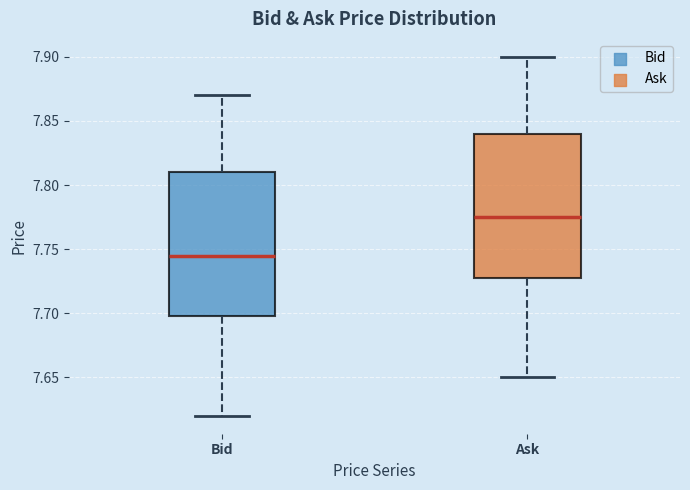

Reading left to right, read every box against the y-axis: the position of its median line, the range the box covers, and the ends of its whiskers. The values are not printed on the chart, so give them approximately, as read against the axis.

Bid: median 7.745, box 7.700 to 7.810, whiskers 7.620 to 7.870
Ask: median 7.775, box 7.730 to 7.840, whiskers 7.650 to 7.900